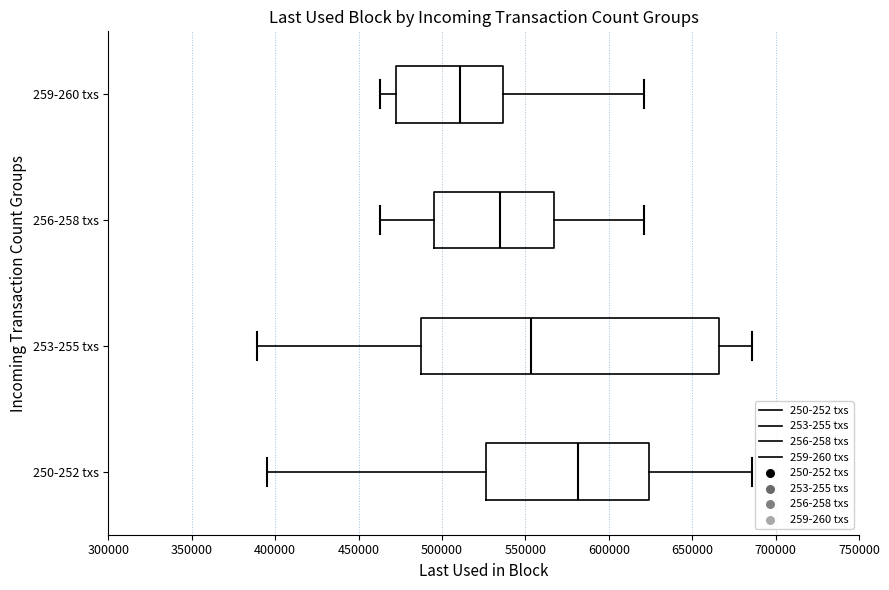

Reading bottom to top, transcribe this box plot: for each box, give where its median line is, the range the box spans, and where its two whiskers end, as read against the x-axis. The values are not printed on the chart, so give them approximately, as read against the axis.

250-252 txs: median 580000, box 525000 to 625000, whiskers 395000 to 685000
253-255 txs: median 555000, box 485000 to 665000, whiskers 390000 to 685000
256-258 txs: median 535000, box 495000 to 565000, whiskers 465000 to 620000
259-260 txs: median 510000, box 475000 to 535000, whiskers 465000 to 620000